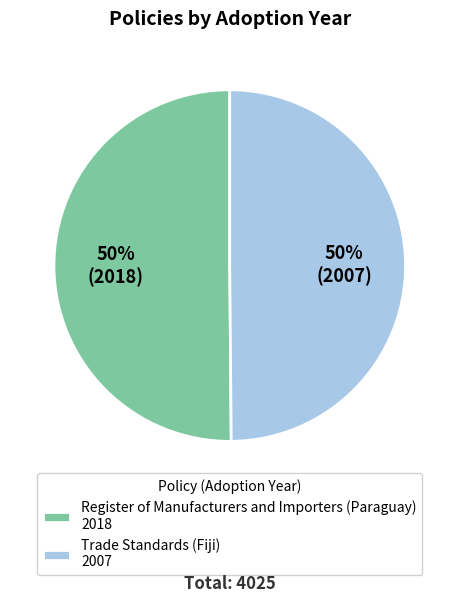

To the nearest percent, what percentage of the pie is Register of Manufacturers and Importers (Paraguay) 2018?

50%